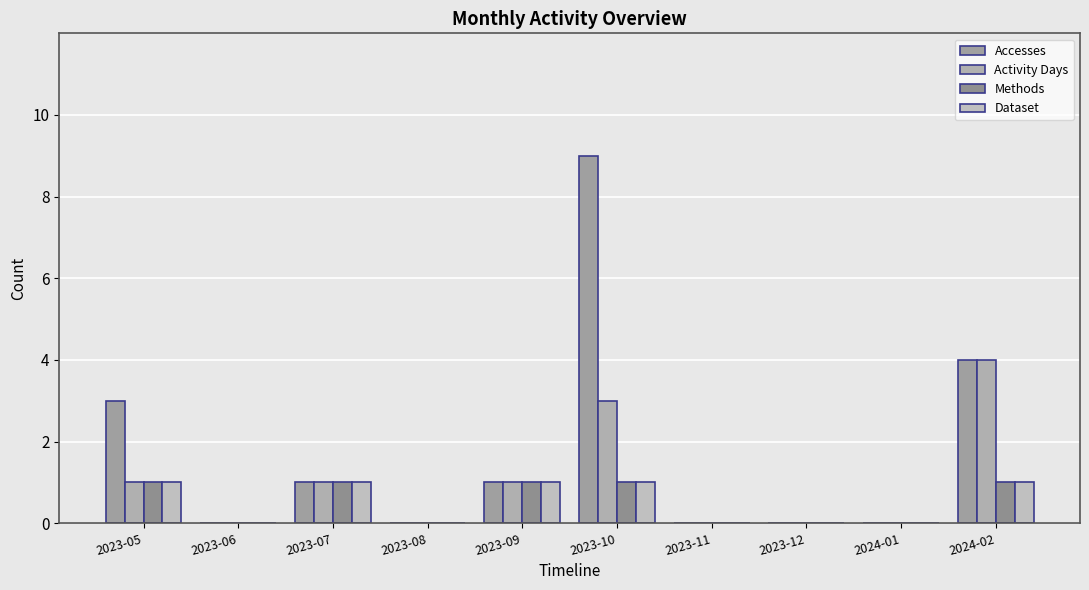

At which label is Accesses closest to 4?

2024-02